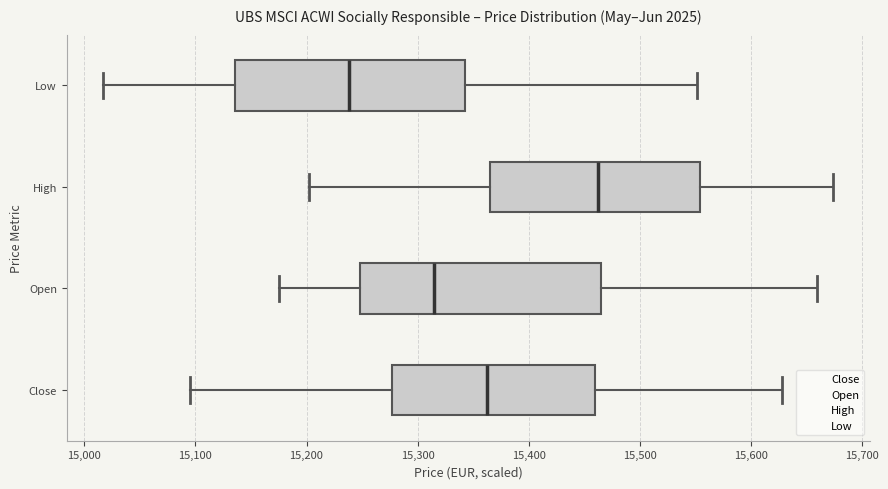

Comparing the boxes themselves (not the whiskers), which one is the widest?

Open